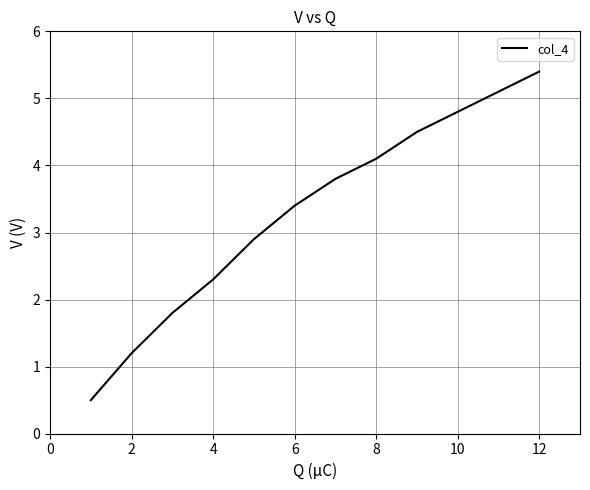

What is the difference between the maximum and minimum values?

4.9